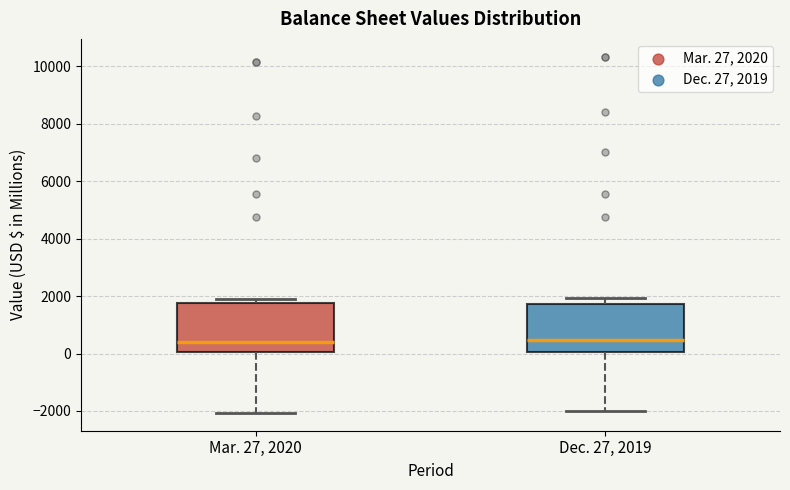

Where is the lower edge of the box for Dec. 27, 2019 on the y-axis? The values are not printed on the chart, so give them approximately, as read against the axis.

0